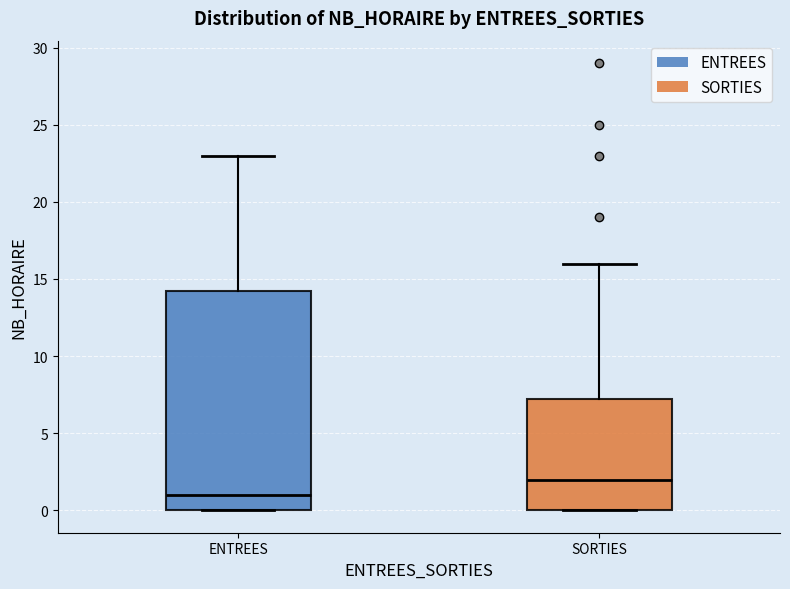

Where is the lower edge of the box for SORTIES on the y-axis? The values are not printed on the chart, so give them approximately, as read against the axis.

0.0